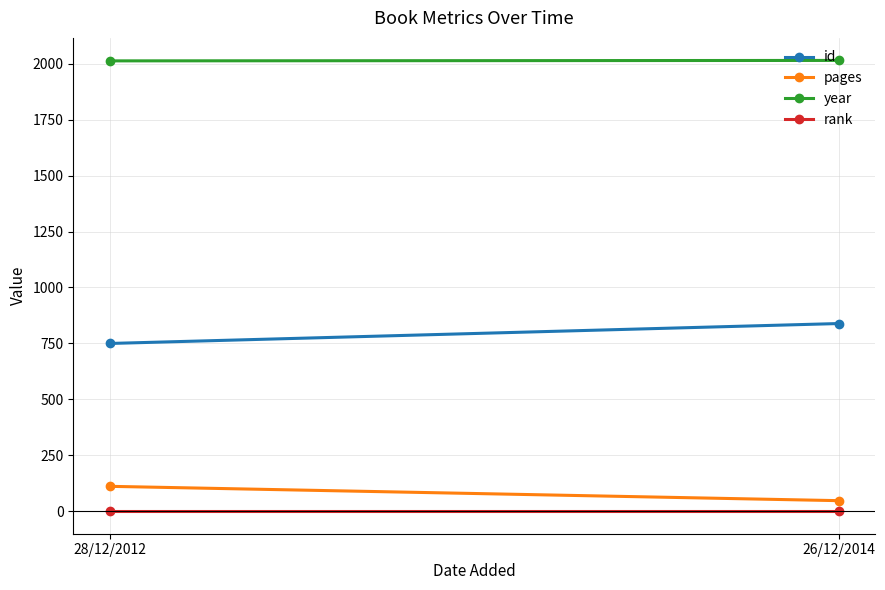

Reading right to left, list all the values displayed in this chart.

id: 26/12/2014=839	28/12/2012=750
pages: 26/12/2014=48	28/12/2012=112
year: 26/12/2014=2014	28/12/2012=2012
rank: 26/12/2014=1	28/12/2012=1